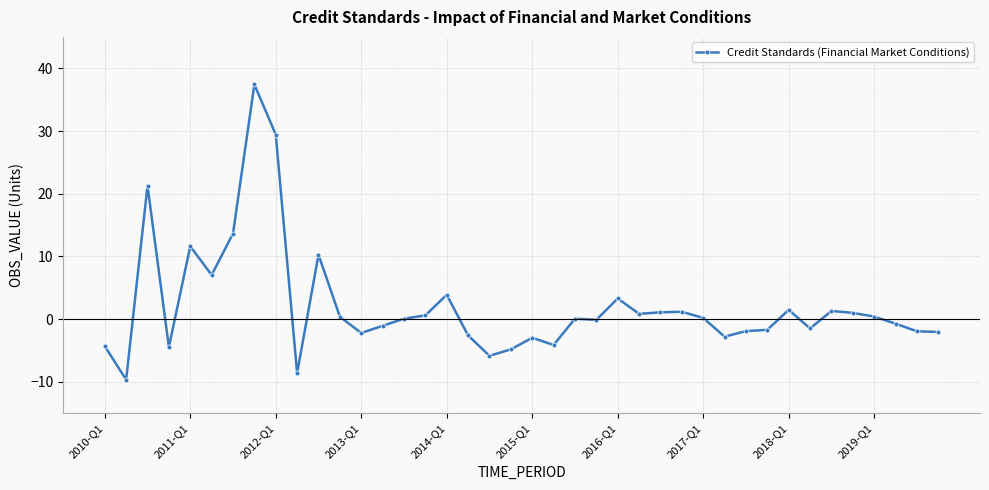

What is the minimum value shown in the chart?

-9.6